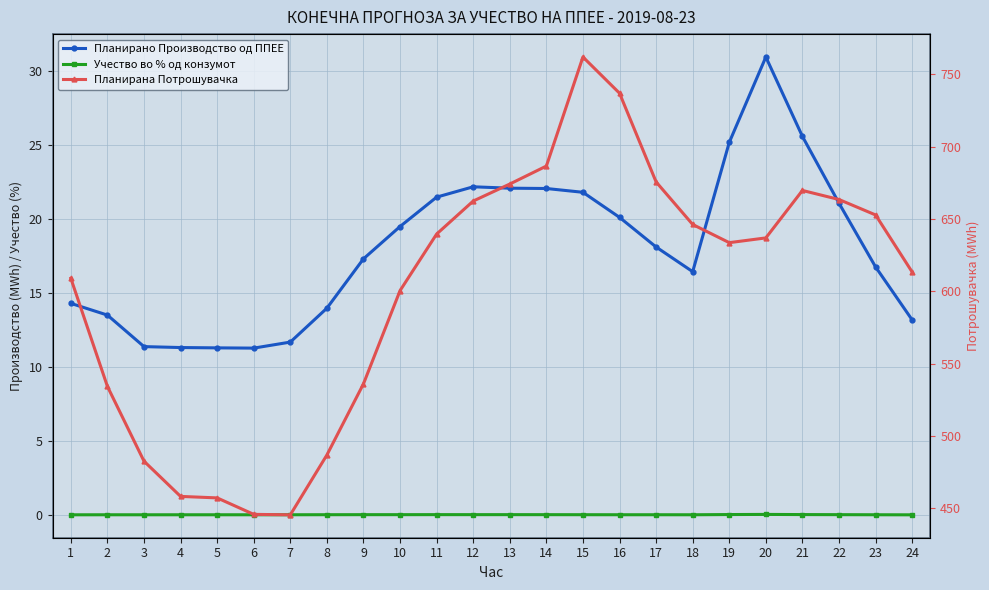

True or false: Учество во % од конзумот and Планирана Потрошувачка cross at least once.

False